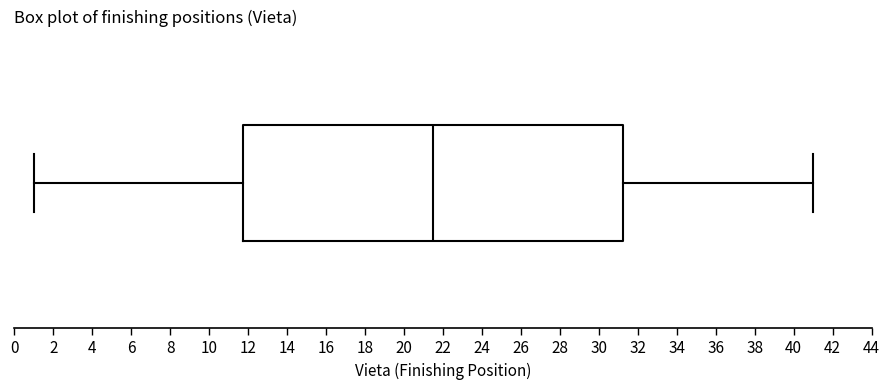

Read this box plot against the x-axis: the position of the median line, the range covered by the box, and the ends of both whiskers. The values are not printed on the chart, so give them approximately, as read against the axis.

median 21.6, box 11.8 to 31.2, whiskers 1.0 to 41.0